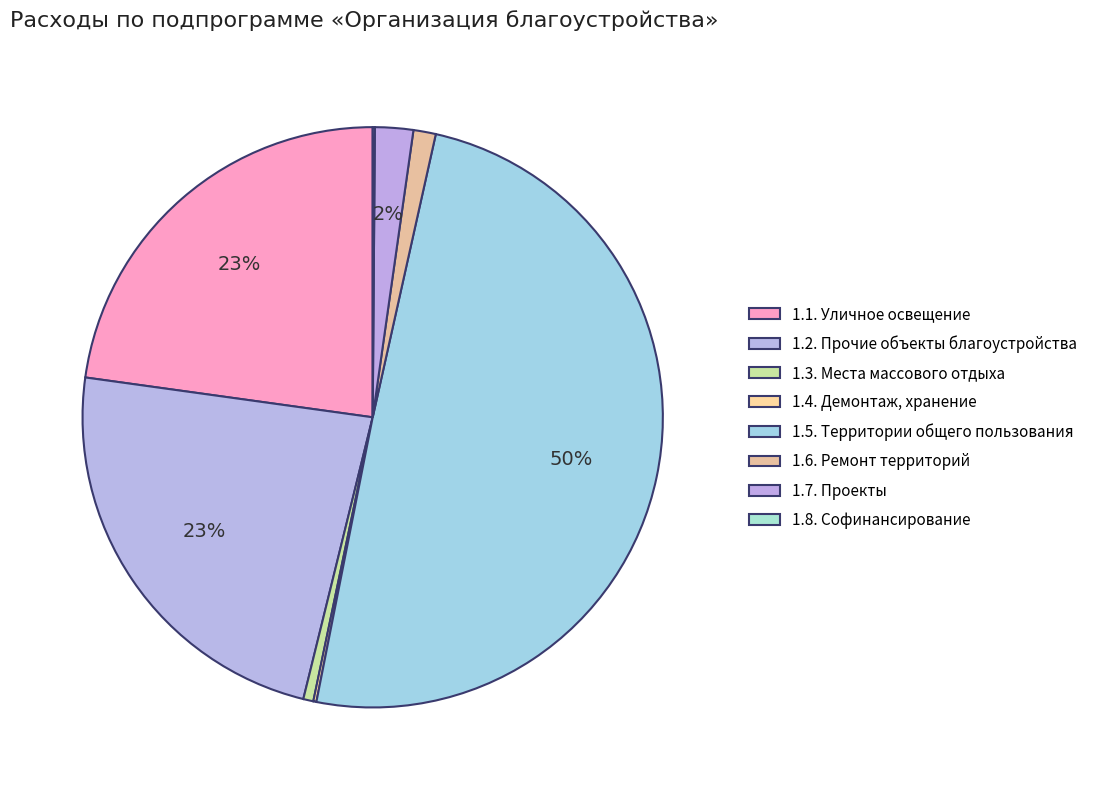

To the nearest percent, what is the difference between the largest and smallest slice percentages?

49%